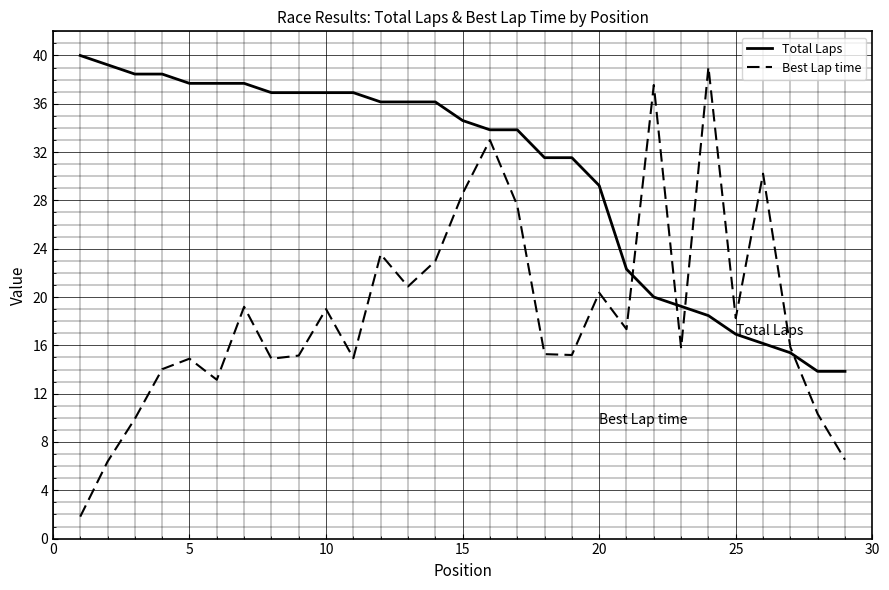

True or false: Best Lap time and Total Laps cross at least once.

True